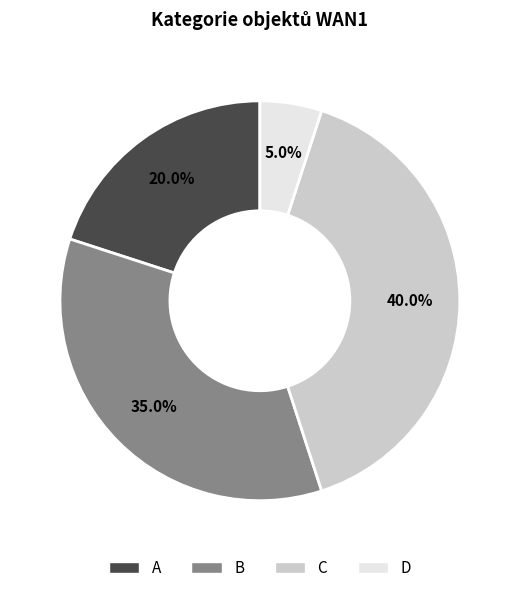

Does any single category account for the majority?

No